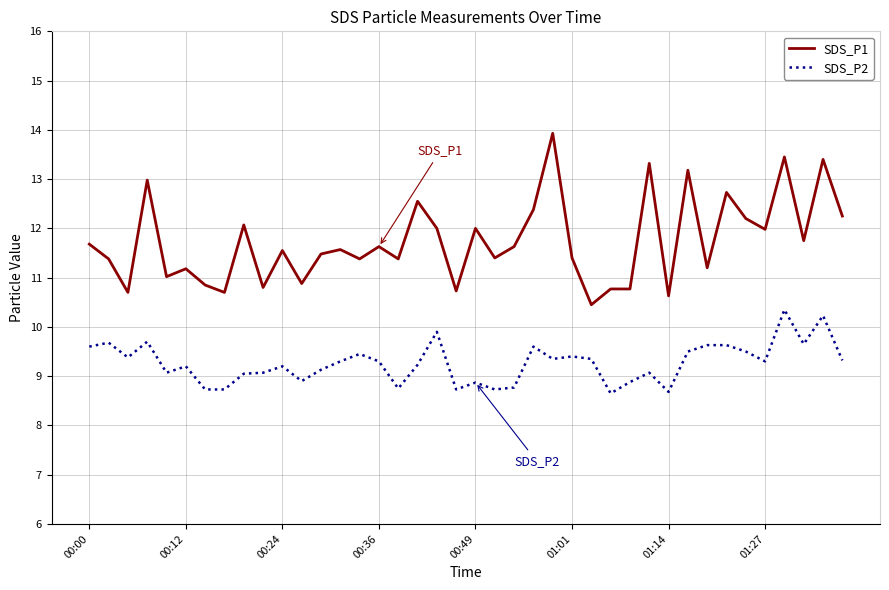

Which series has the widest spread of values?

SDS_P1